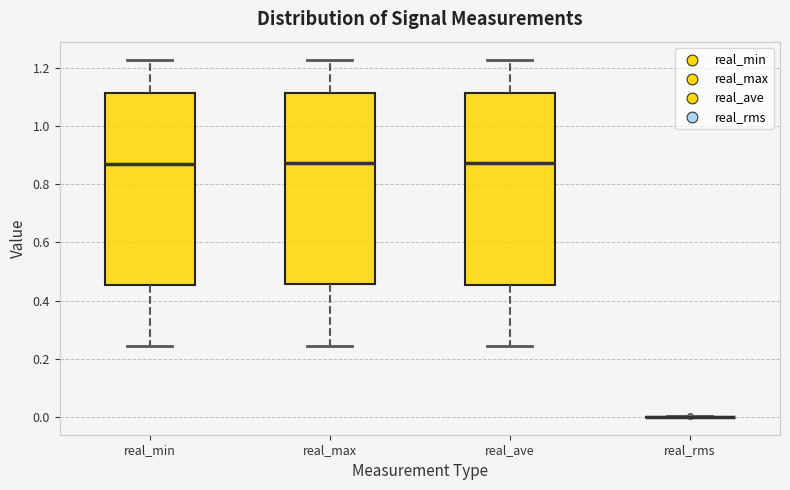

Reading left to right, transcribe this box plot: for each box, give where its median line is, the range the box spans, and where its two whiskers end, as read against the y-axis. The values are not printed on the chart, so give them approximately, as read against the axis.

real_min: median 0.88, box 0.46 to 1.12, whiskers 0.24 to 1.22
real_max: median 0.88, box 0.46 to 1.12, whiskers 0.24 to 1.22
real_ave: median 0.88, box 0.46 to 1.12, whiskers 0.24 to 1.22
real_rms: box collapsed to a line at 0.00, whiskers 0.00 to 0.00